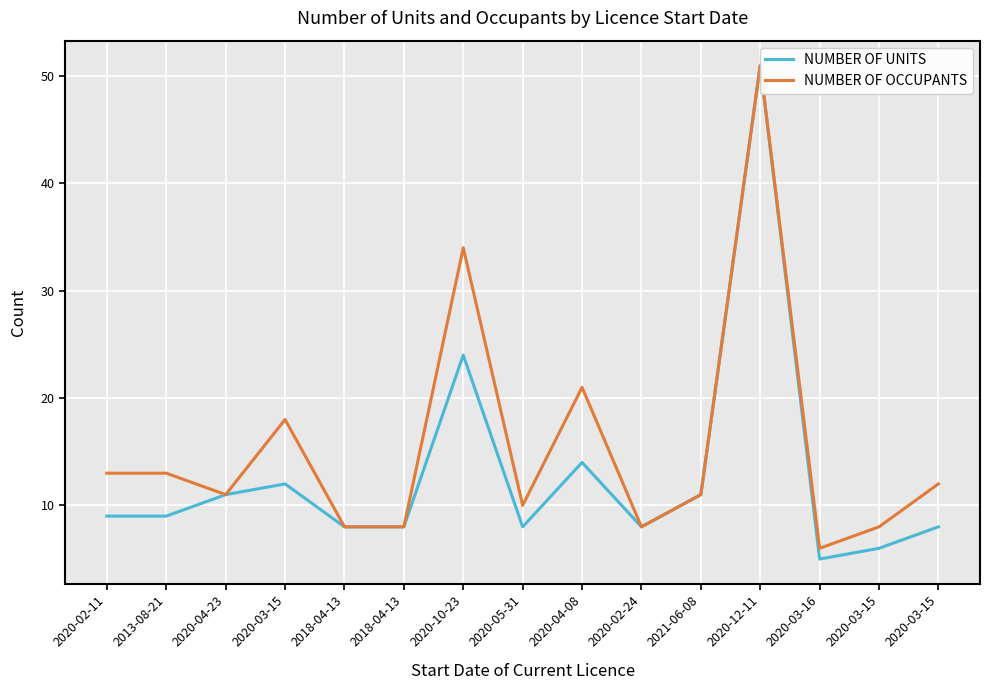

What is the minimum value for NUMBER OF OCCUPANTS?

6